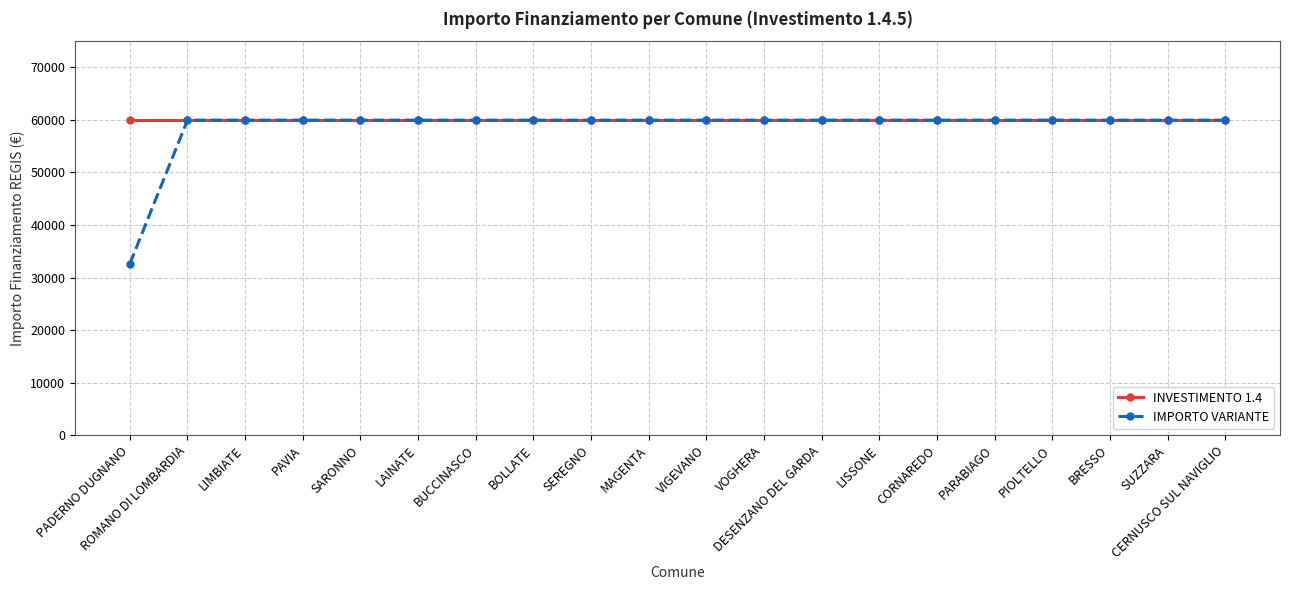

What is the total value across all series at CORNAREDO?

119932